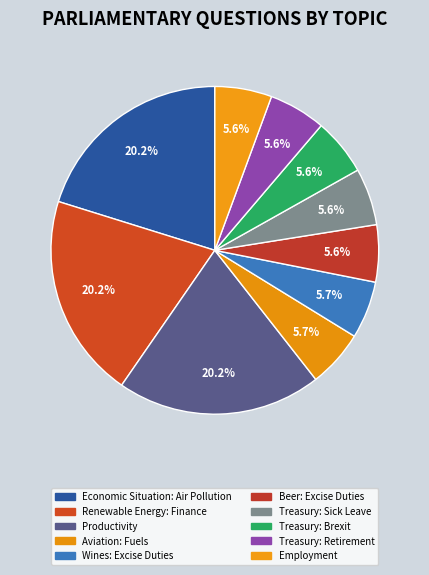

True or false: Renewable Energy: Finance accounts for 20% of the total.

True